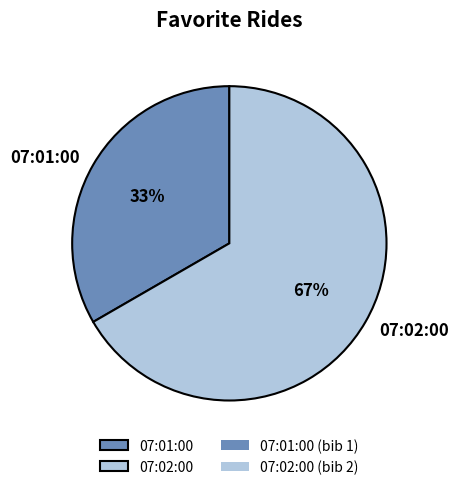

How many segments does this pie chart have?

2